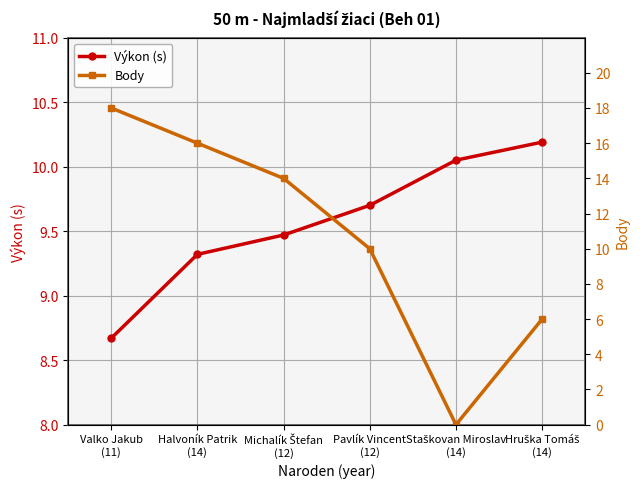

What is the label of the 3rd point from the right?

Pavlík Vincent
(12)